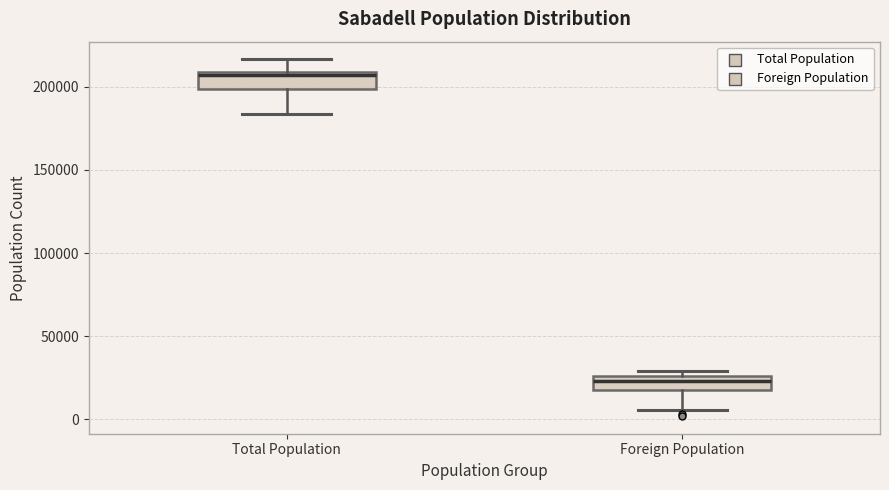

Which box has the lowest median line?

Foreign Population